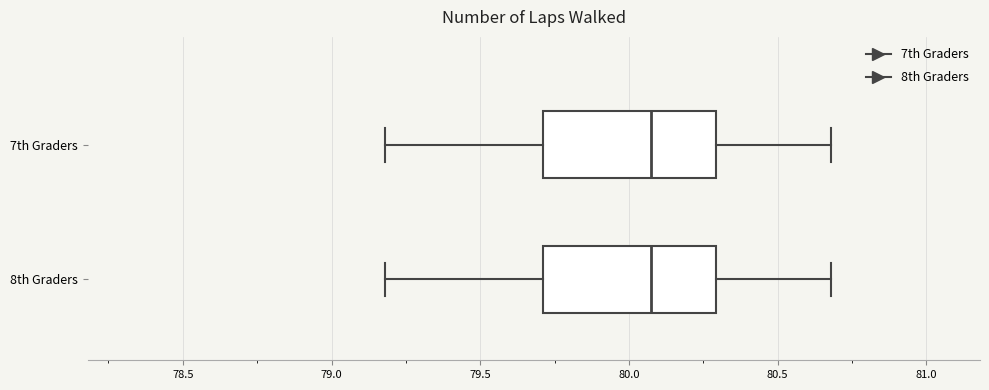

Reading bottom to top, transcribe this box plot: for each box, give where its median line is, the range the box spans, and where its two whiskers end, as read against the x-axis. The values are not printed on the chart, so give them approximately, as read against the axis.

8th Graders: median 80.1, box 79.7 to 80.3, whiskers 79.2 to 80.7
7th Graders: median 80.1, box 79.7 to 80.3, whiskers 79.2 to 80.7